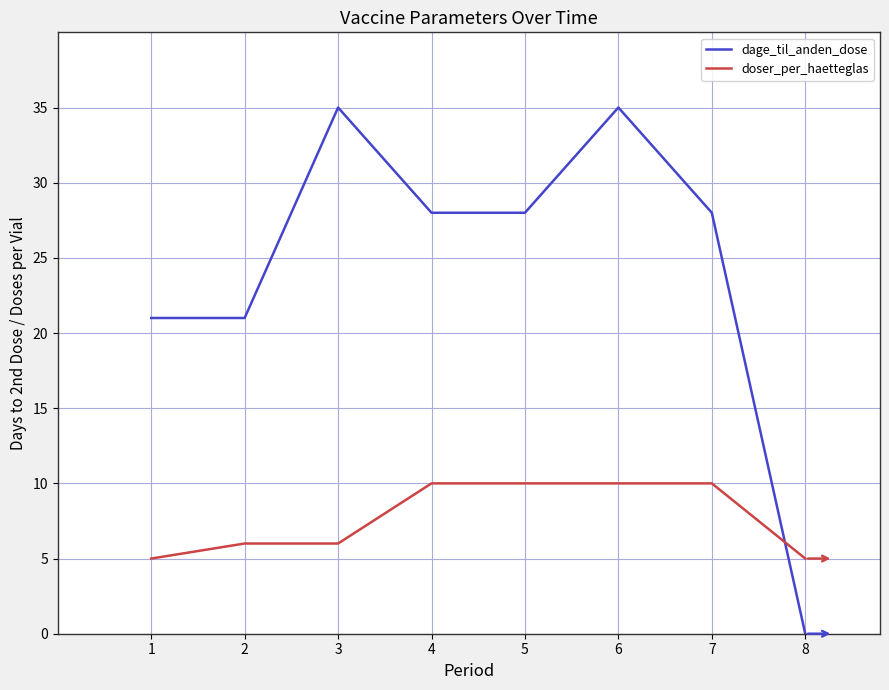

Rank the series by their maximum value, from highest to lowest.

dage_til_anden_dose, doser_per_haetteglas